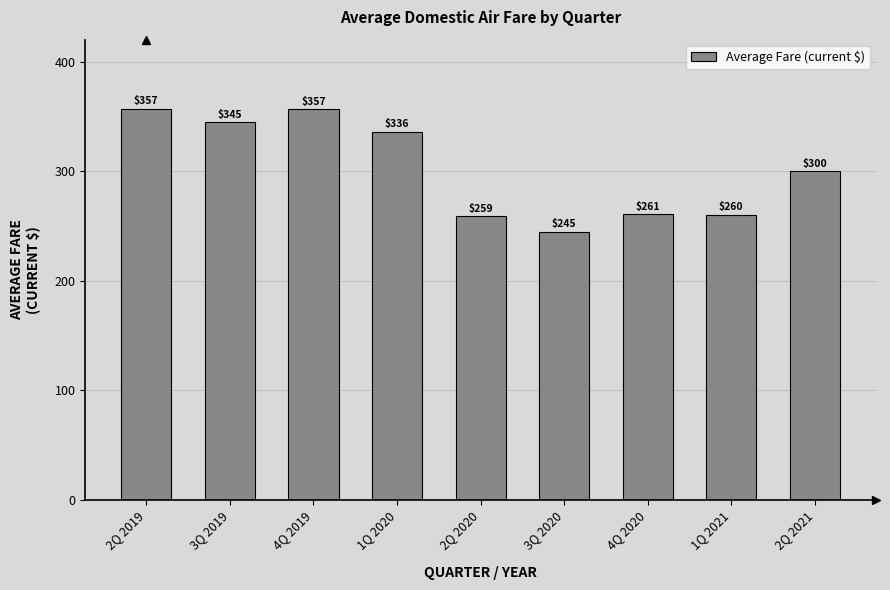

What is the label of the 7th bar from the right?

4Q 2019